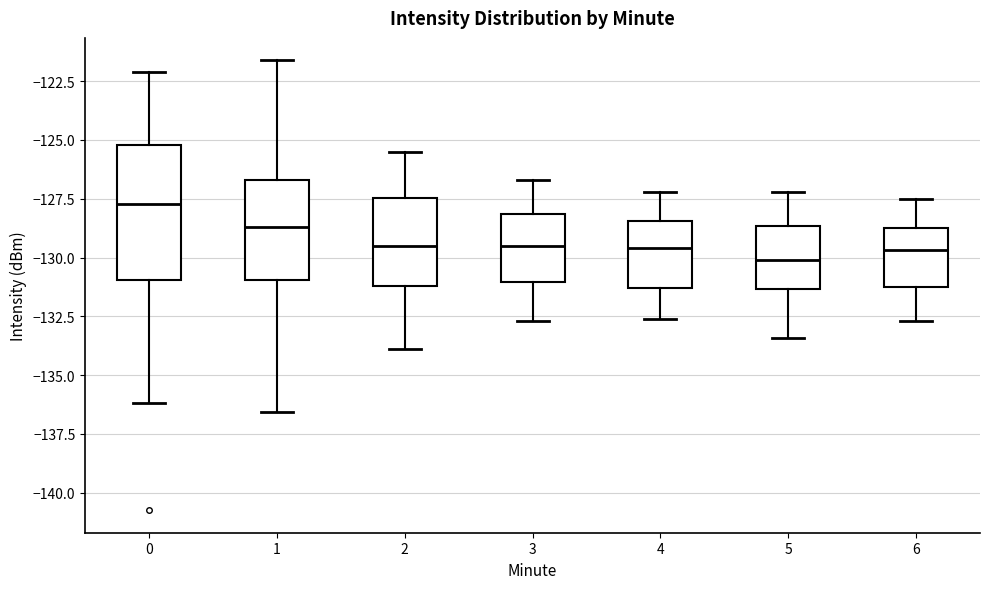

Comparing the boxes themselves (not the whiskers), which one is the tallest?

0